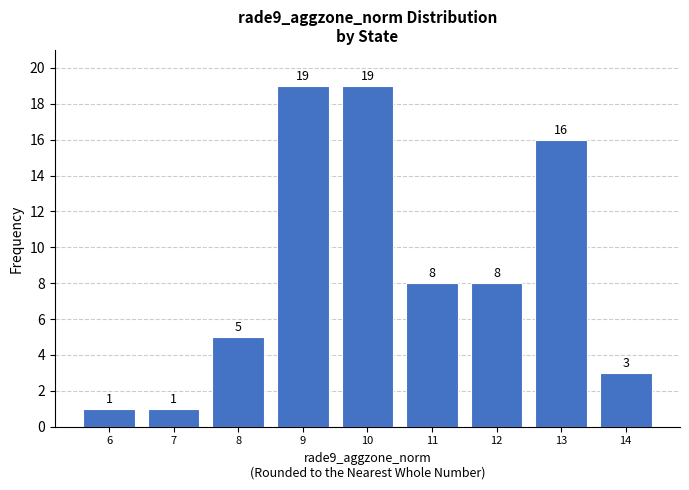

Reading right to left, extract all data points from this chart.

14=3	13=16	12=8	11=8	10=19	9=19	8=5	7=1	6=1